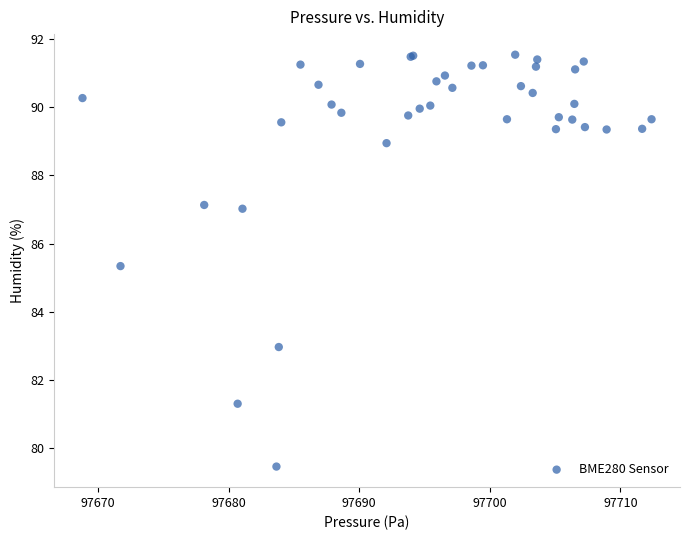

What Y value in the scatter plot is closest to 85?

85.3